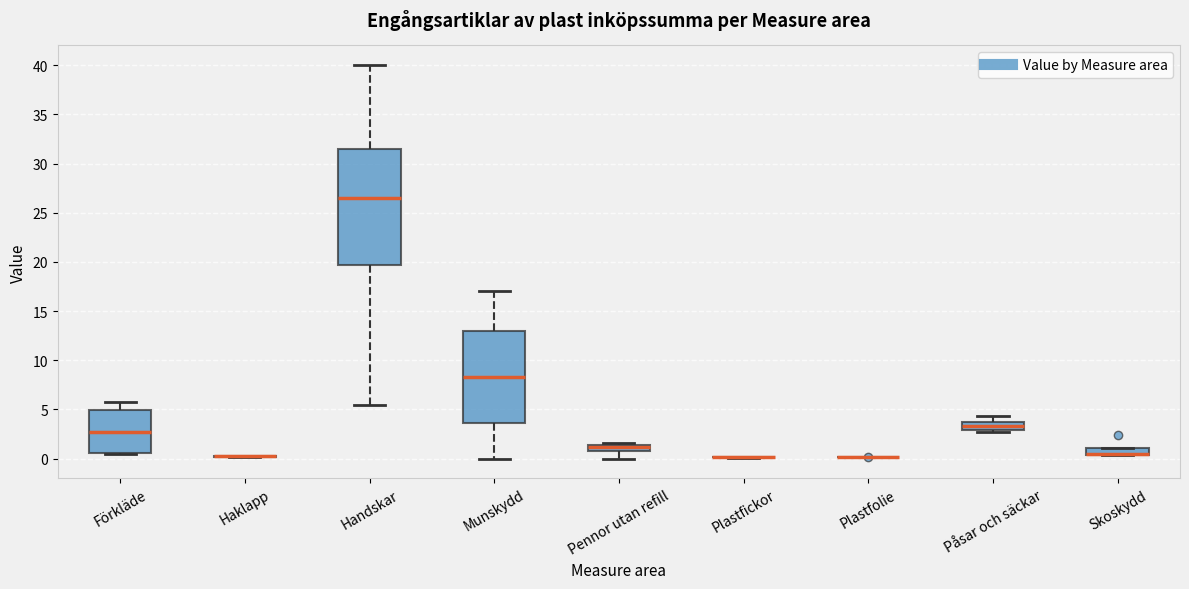

Where is the upper edge of the box for Förkläde on the y-axis? The values are not printed on the chart, so give them approximately, as read against the axis.

5.0